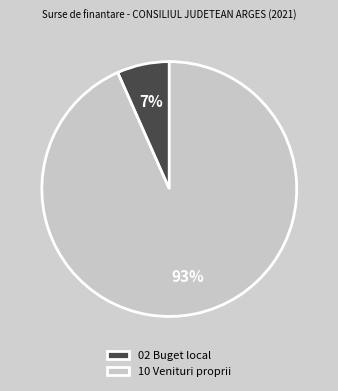

Is there any slice that represents more than half of the pie?

Yes